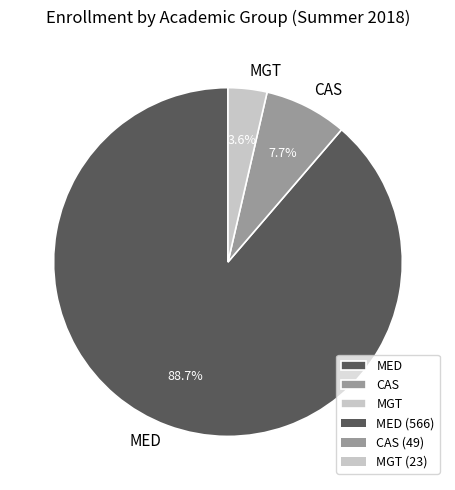

Which category has the smallest portion of the pie?

MGT